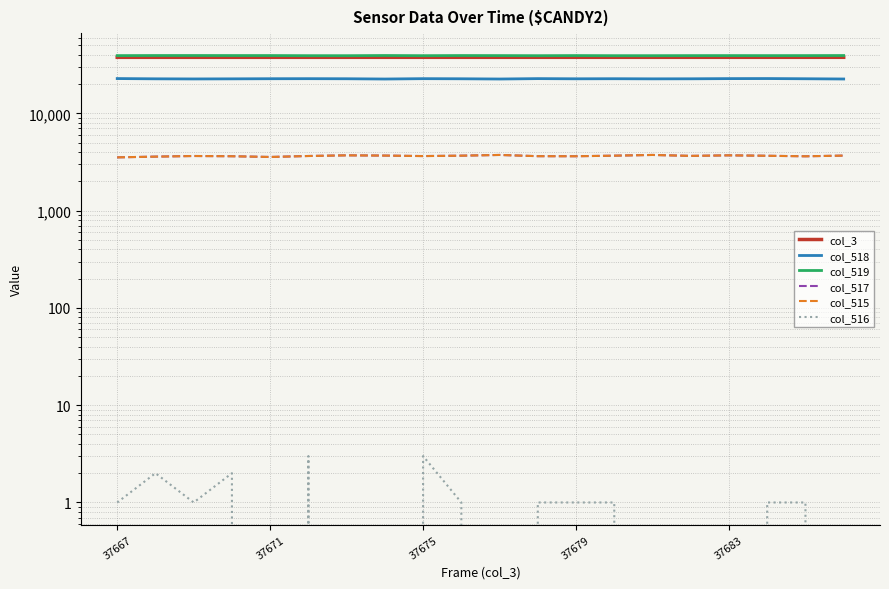

At which label is col_517 closest to 3632?

11